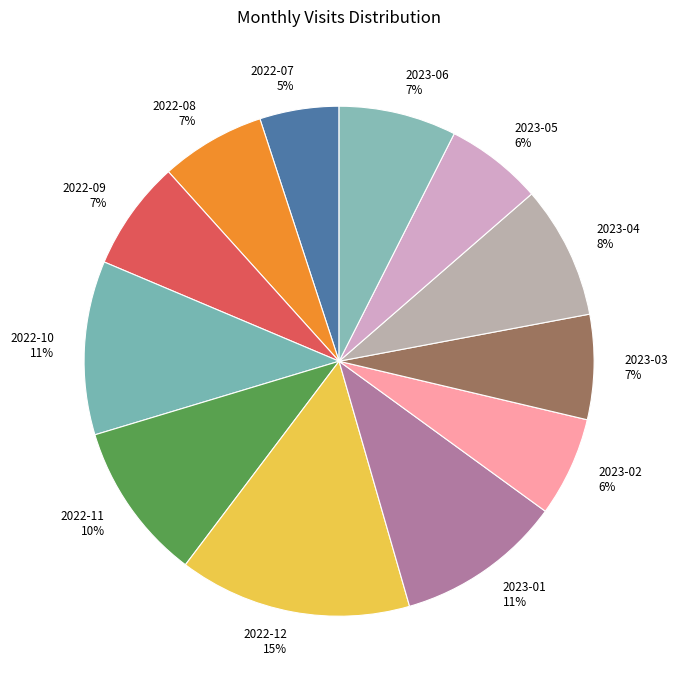

How many slices are in this pie chart?

12